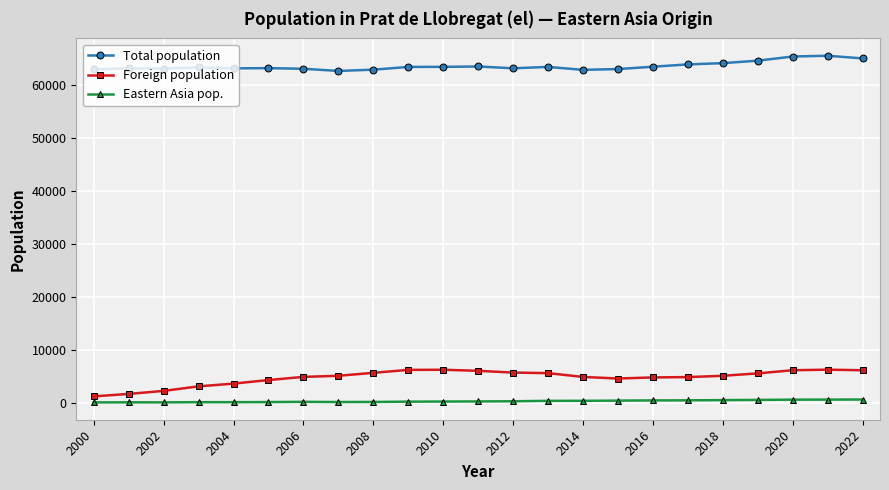

What is the smallest value displayed?

48